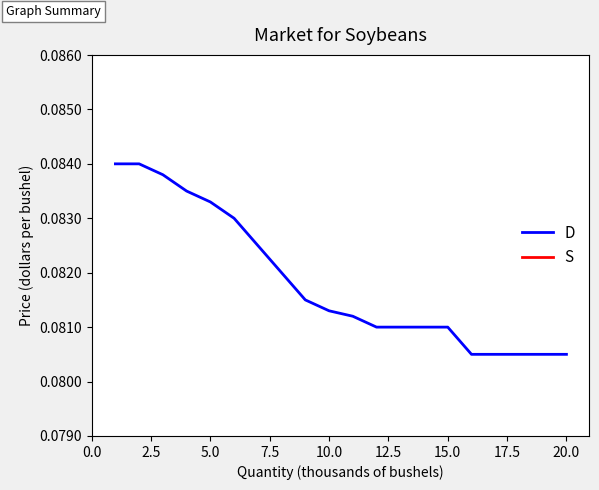

The value of D at 20.0 is 0.0. True or false?

False